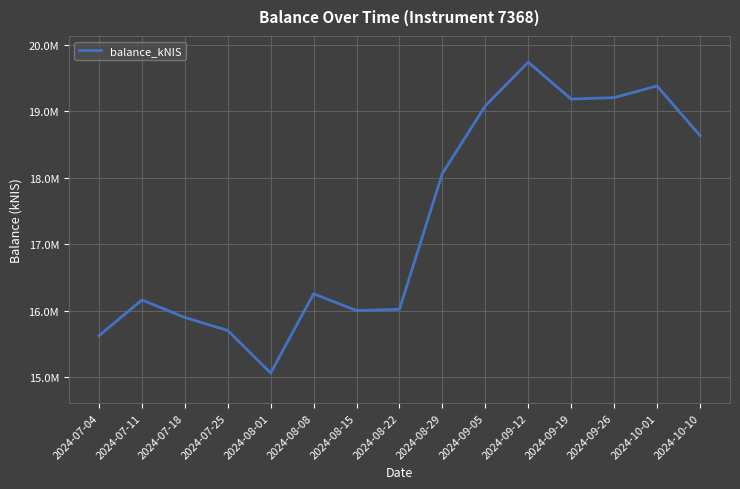

At which category does the data reach its first local peak?

2024-07-11